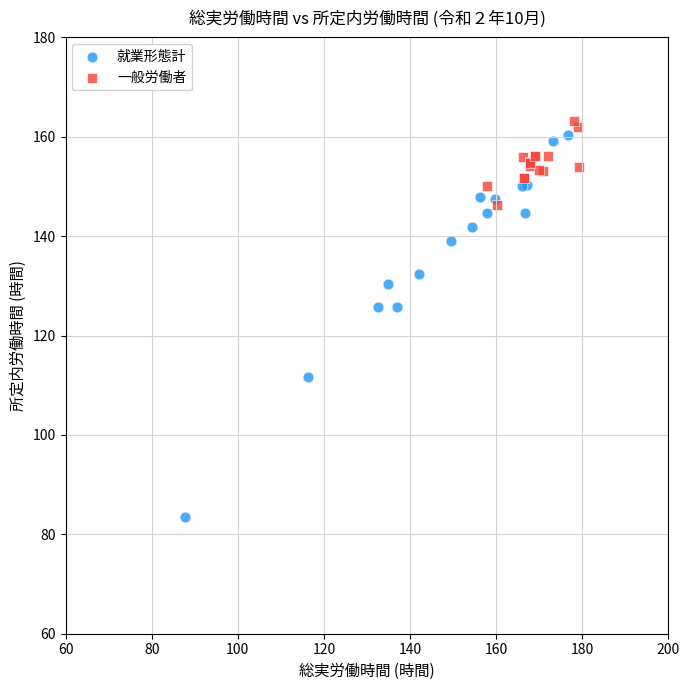

What are all the series names shown in the legend?

就業形態計, 一般労働者